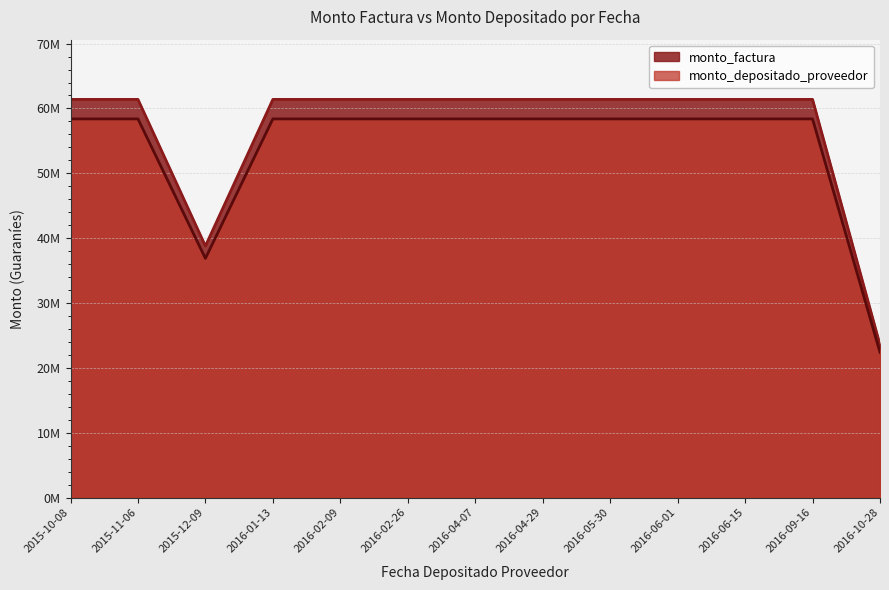

True or false: monto_depositado_proveedor and monto_factura cross at least once.

False